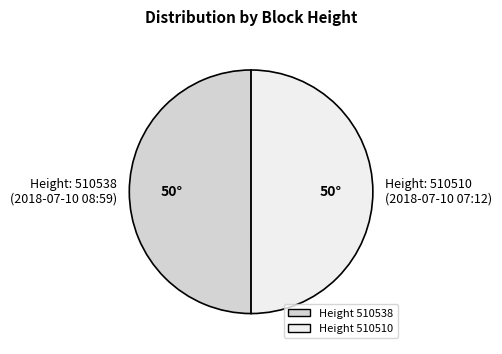

The Height: 510538 (2018-07-10 08:59) slice represents 39% of the pie. True or false?

False